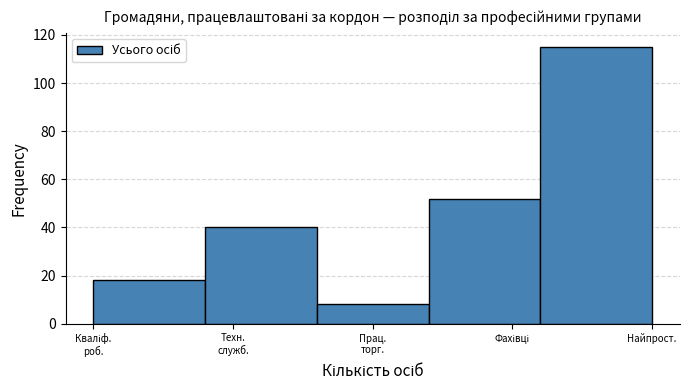

Reading left to right, list all the values displayed in this chart.

18	40	8	52	115